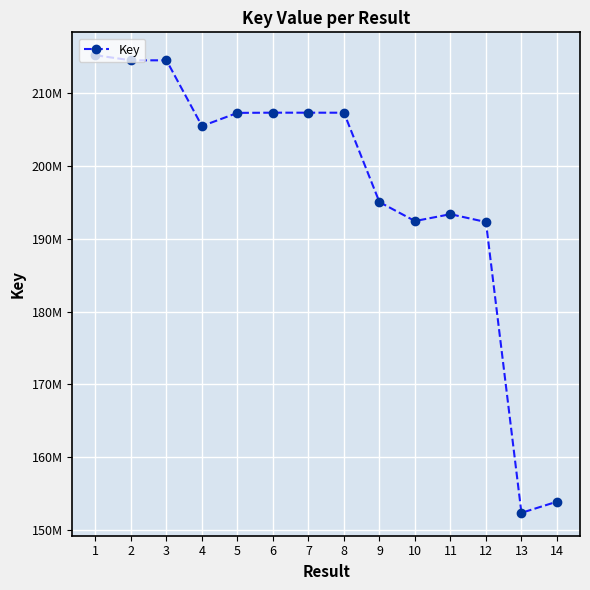

What is the smallest value displayed?

152358730